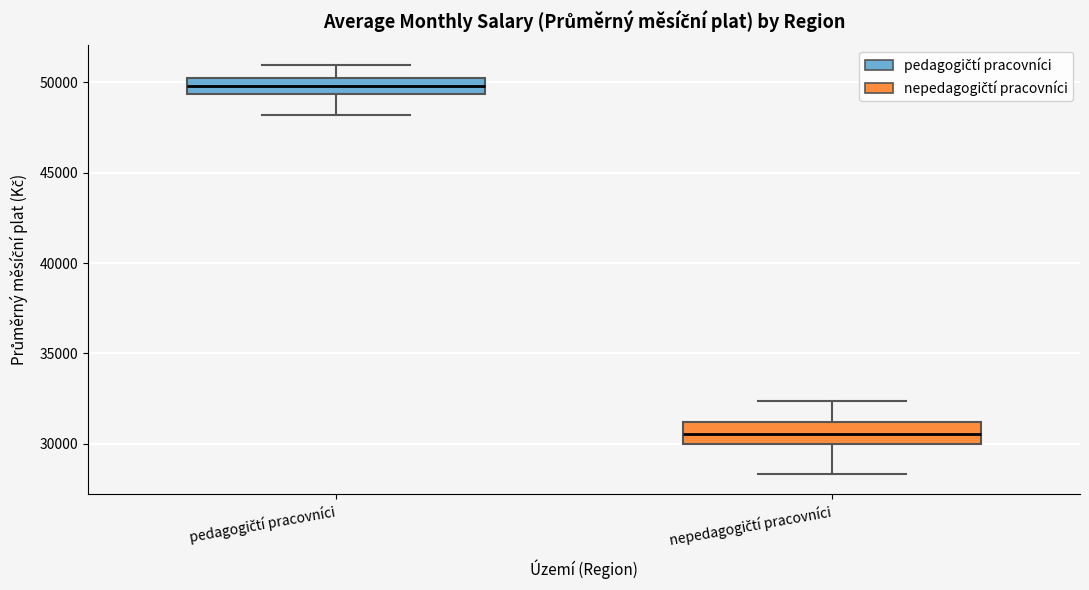

Where does the upper whisker of the box for pedagogičtí pracovníci end on the y-axis? The values are not printed on the chart, so give them approximately, as read against the axis.

51000